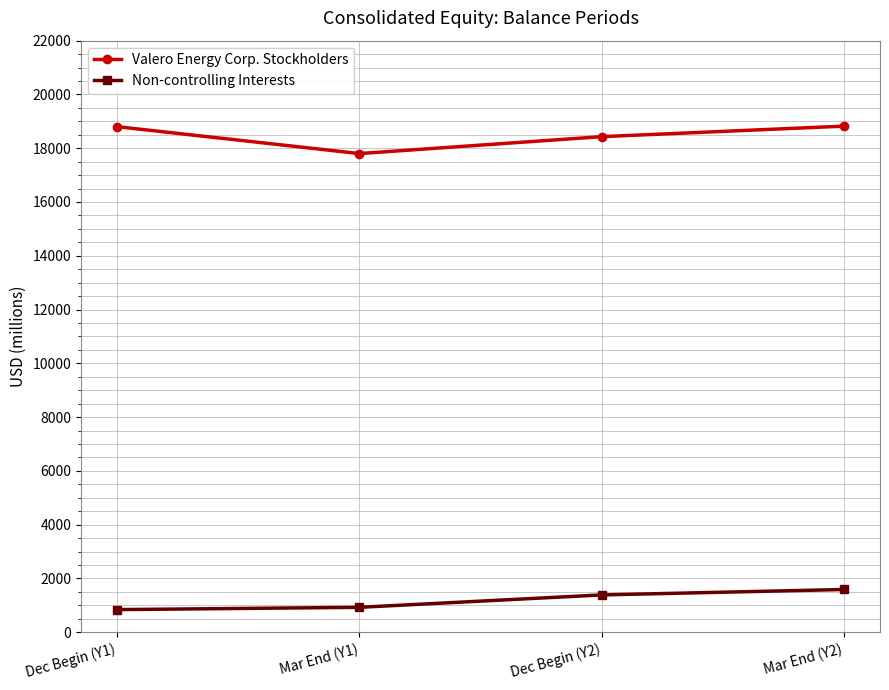

What is the average value of the Non-controlling Interests series?

1186